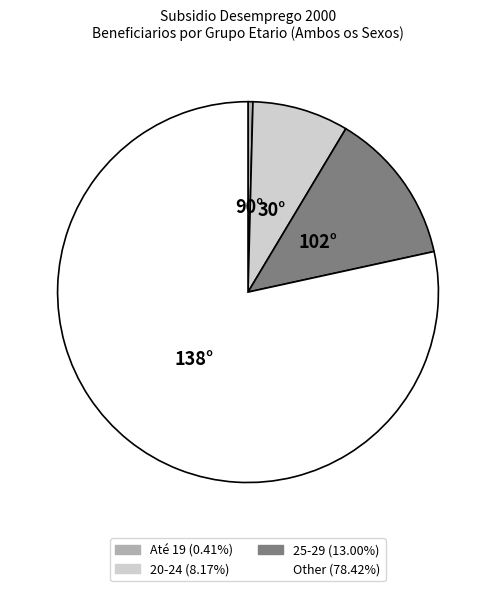

Is there a majority slice in this chart?

Yes